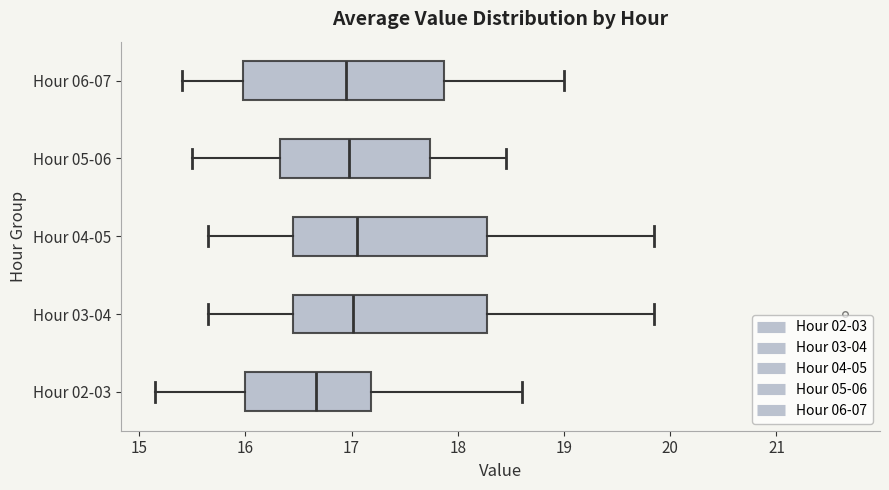

Reading bottom to top, read every box against the x-axis: the position of its median line, the range the box covers, and the ends of its whiskers. The values are not printed on the chart, so give them approximately, as read against the axis.

Hour 02-03: median 16.7, box 16.0 to 17.2, whiskers 15.2 to 18.6
Hour 03-04: median 17.0, box 16.5 to 18.3, whiskers 15.7 to 19.9
Hour 04-05: median 17.1, box 16.5 to 18.3, whiskers 15.7 to 19.9
Hour 05-06: median 17.0, box 16.3 to 17.7, whiskers 15.5 to 18.5
Hour 06-07: median 17.0, box 16.0 to 17.9, whiskers 15.4 to 19.0